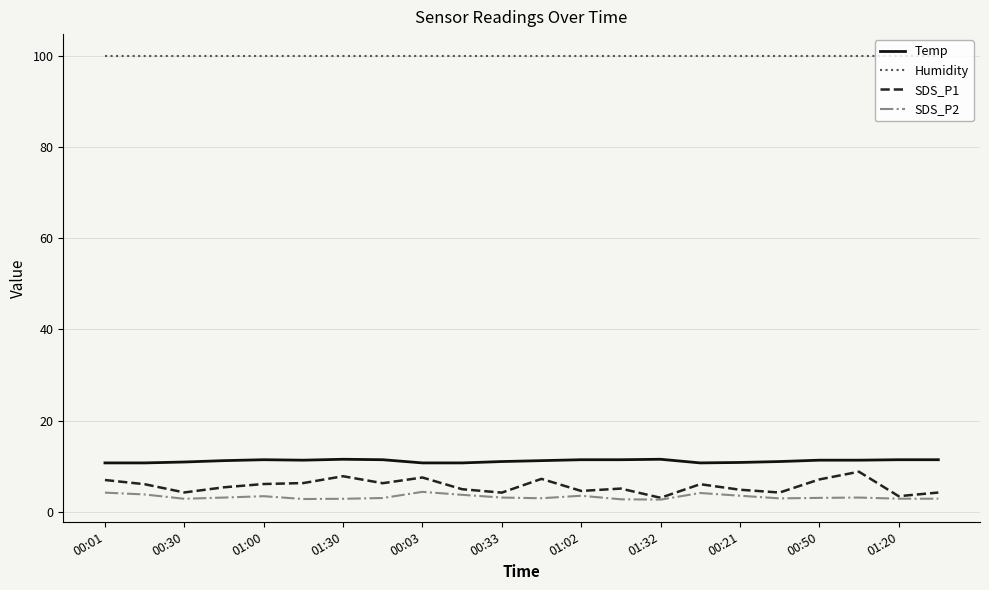

Which series has the largest total across all categories?

Humidity